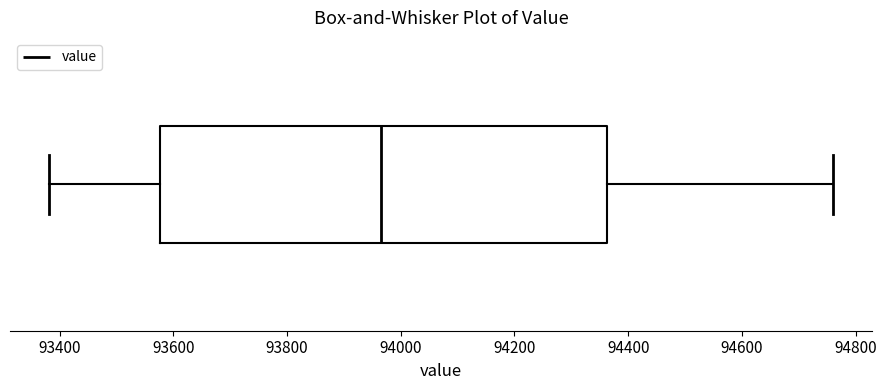

Transcribe this box plot: give where the median line is, the range the box spans, and where the two whiskers end, as read against the x-axis. The values are not printed on the chart, so give them approximately, as read against the axis.

median 93960, box 93580 to 94360, whiskers 93380 to 94760